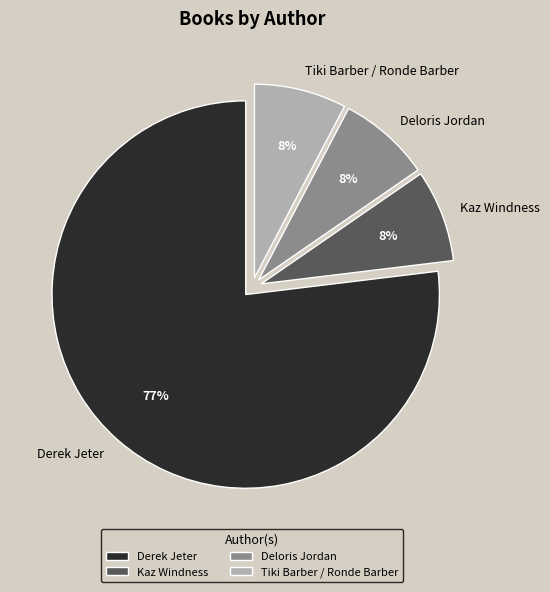

What percentage is the Deloris Jordan slice, to the nearest percent?

8%